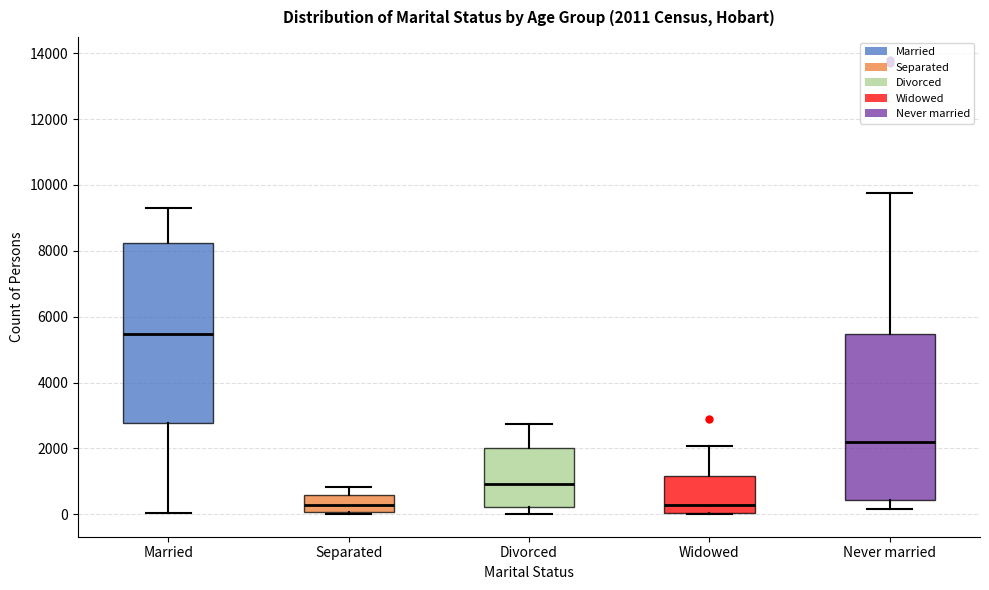

Comparing the boxes themselves (not the whiskers), which one is the tallest?

Married